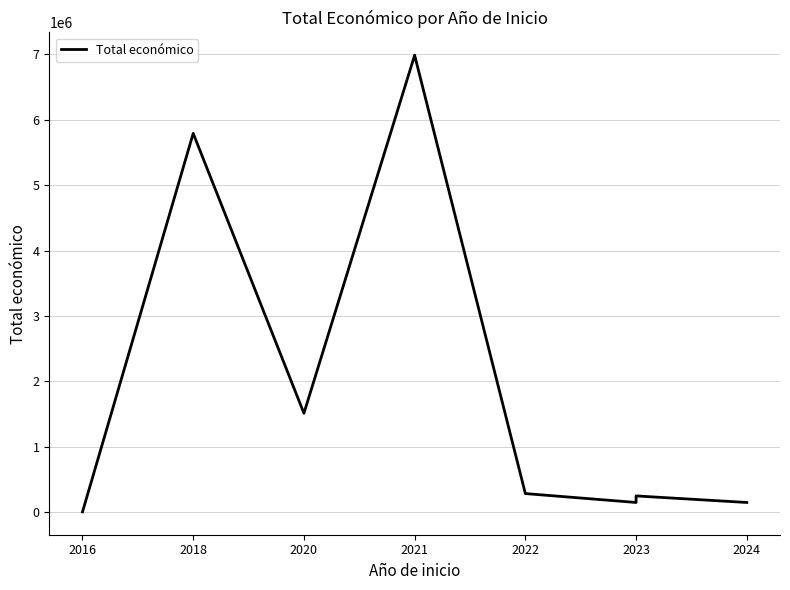

Reading right to left, list all the values displayed in this chart.

150000	250000	150000	150000	286033	6986278	1513726	5792221	6000